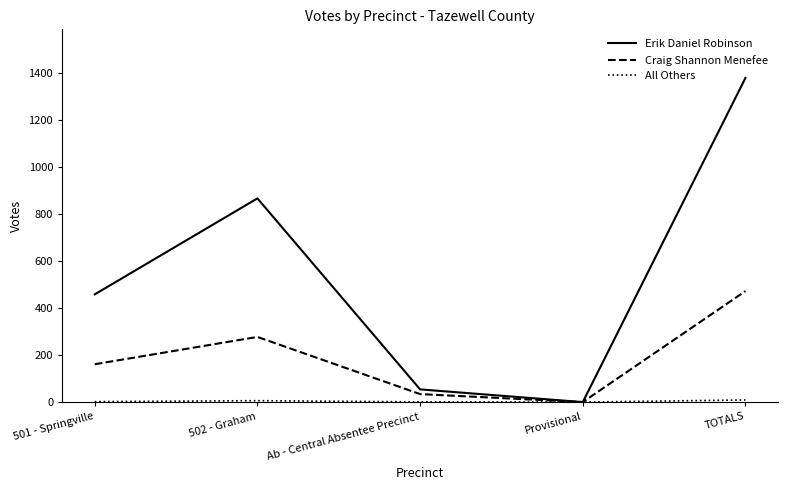

What is the highest value of the Craig Shannon Menefee series?

472